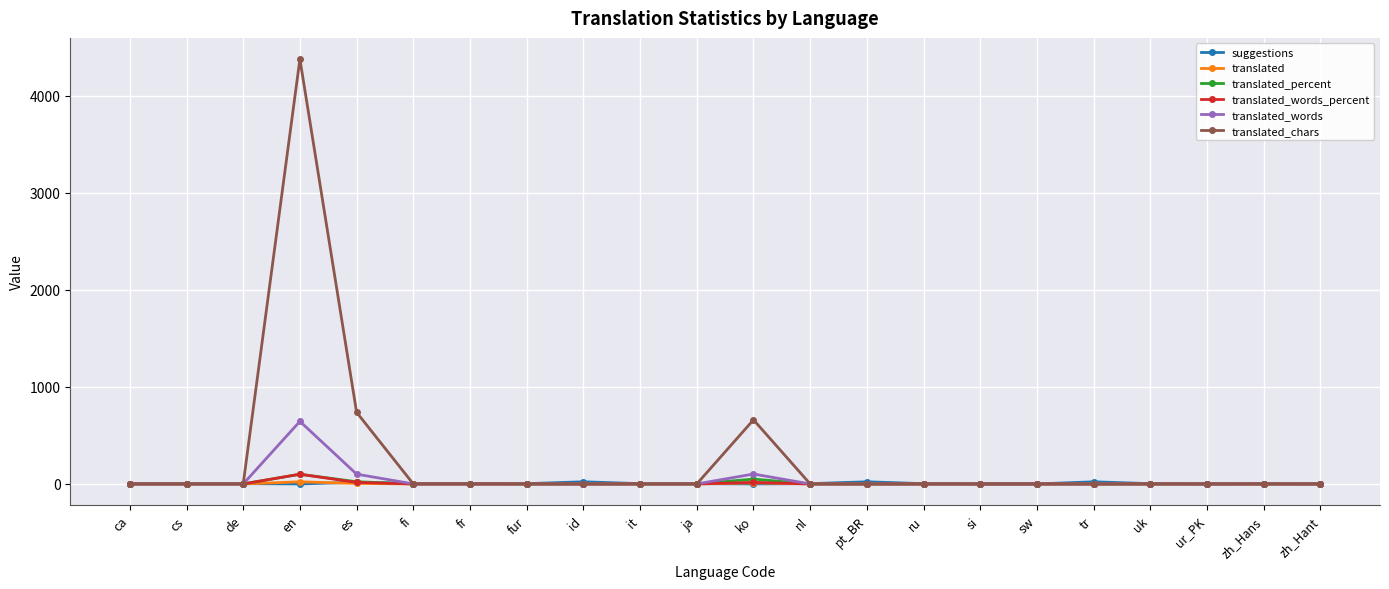

Is this an area chart (filled region under the line)?

No